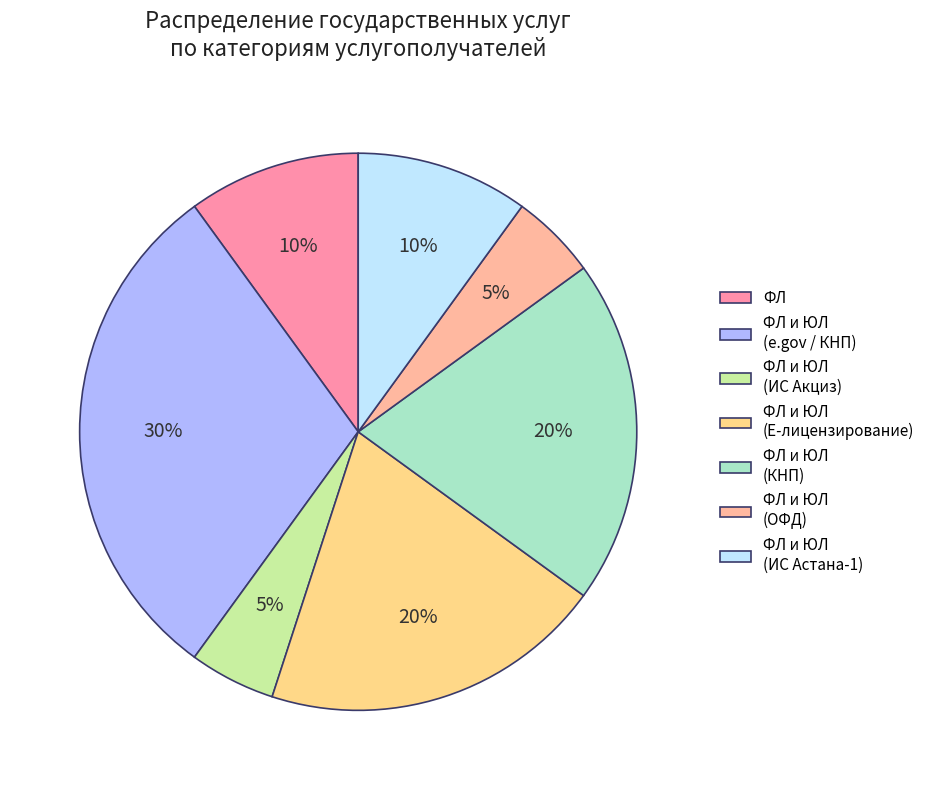

Between ФЛ and ФЛ и ЮЛ (ИС Акциз), which is larger?

ФЛ